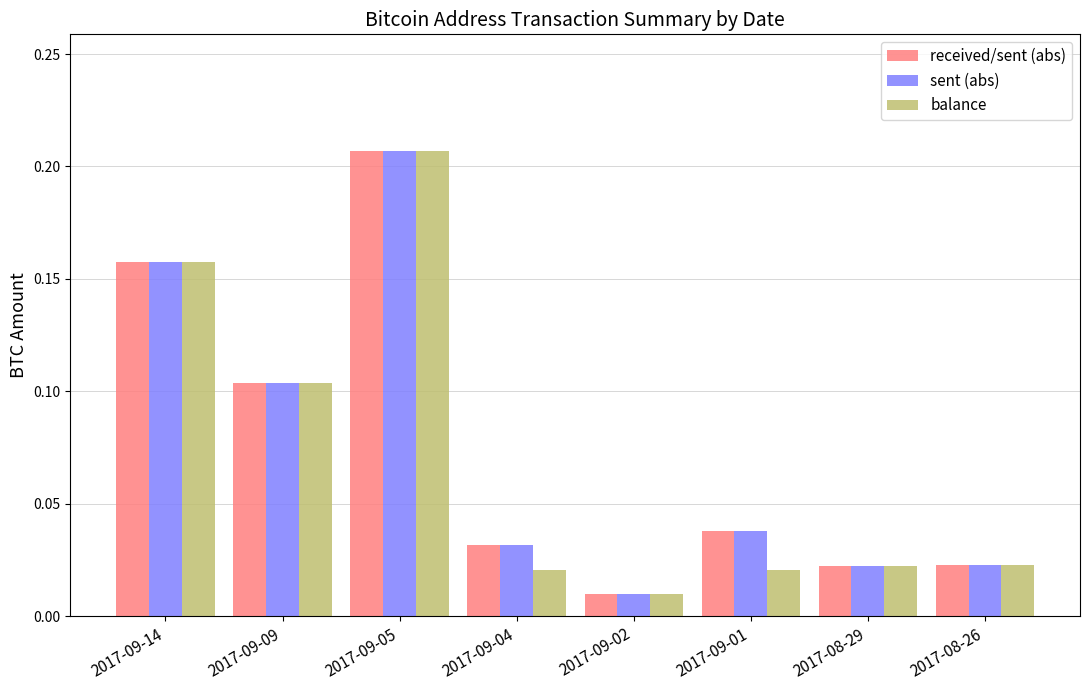

The value of sent (abs) at 2017-09-05 is 0.3. True or false?

False